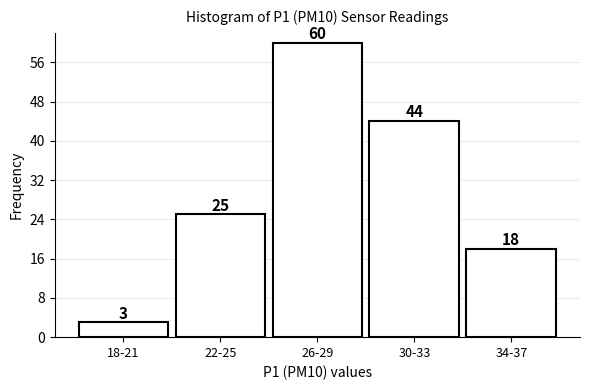

Reading left to right, extract all data points from this chart.

3	25	60	44	18